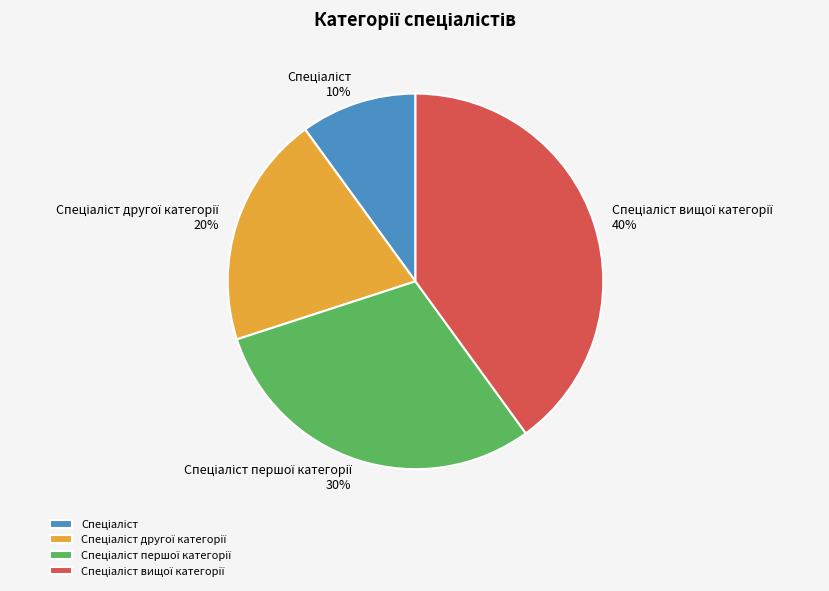

To the nearest percent, what is the average slice percentage?

25%